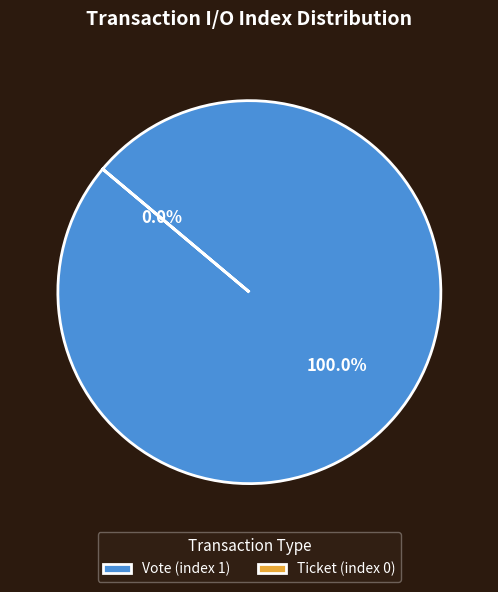

What is the majority slice?

Vote (index 1)